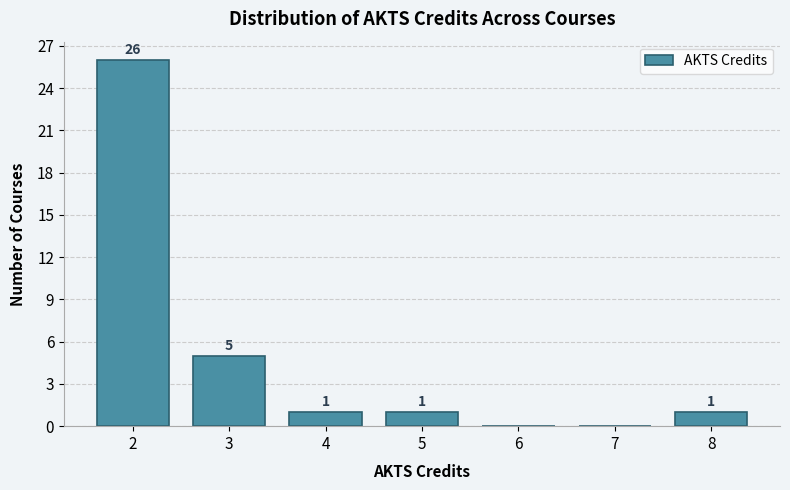

Which range on the x-axis has the tallest bar?

1.5 to 2.5